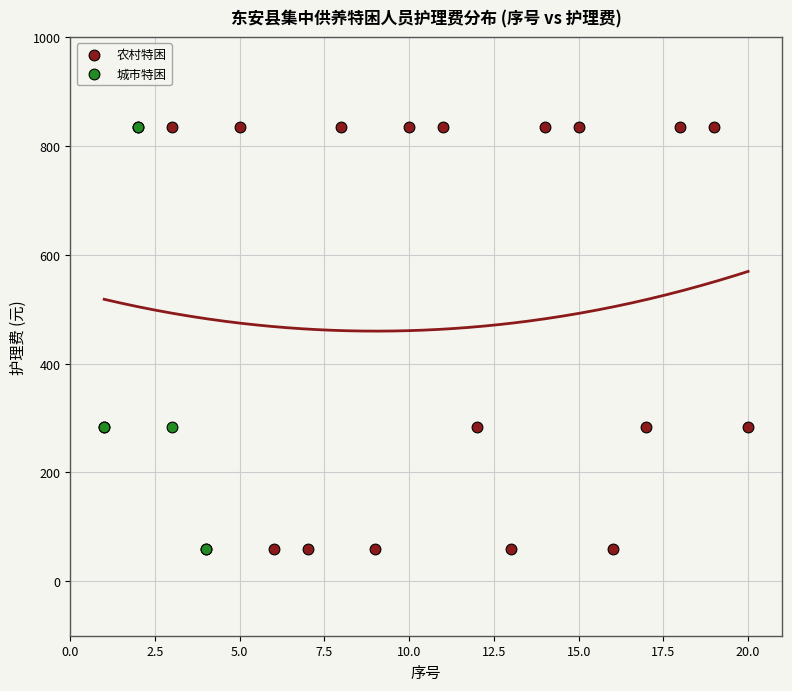

Which series has the widest spread of Y values?

农村特困